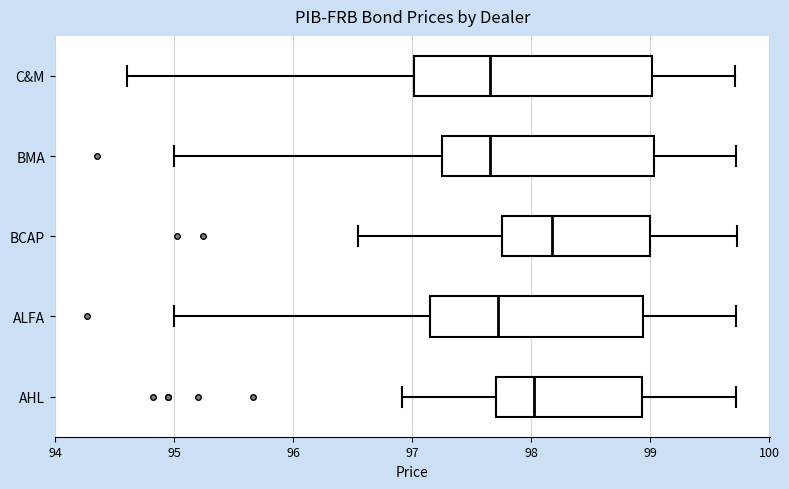

Where does the median line of the box for AHL sit on the x-axis? The values are not printed on the chart, so give them approximately, as read against the axis.

98.0